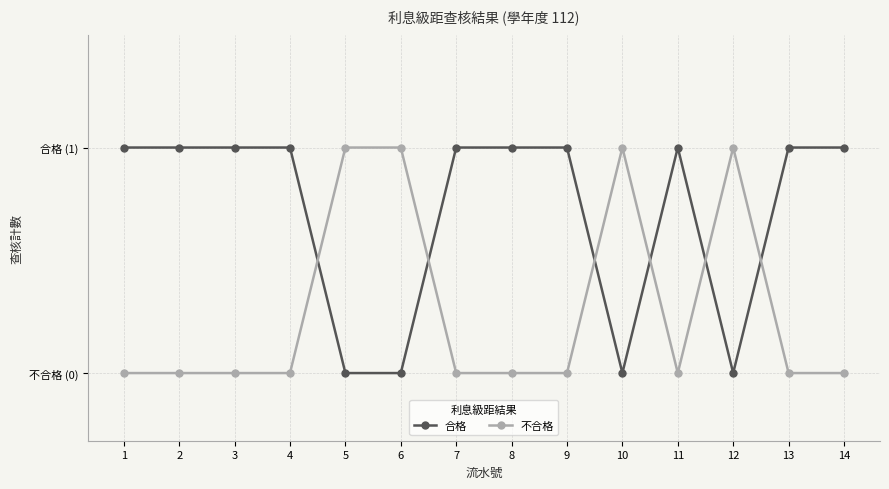

Rank the categories by 不合格 value from highest to lowest.

5, 6, 10, 12, 1, 2, 3, 4, 7, 8, 9, 11, 13, 14